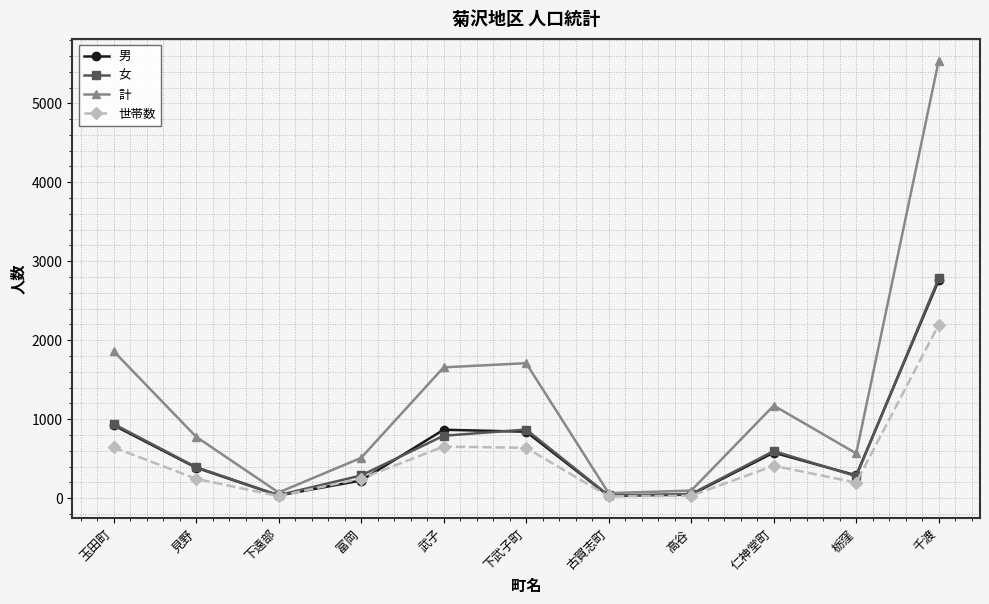

What is the sum of the 女 values at 高谷 and 千渡?

2834